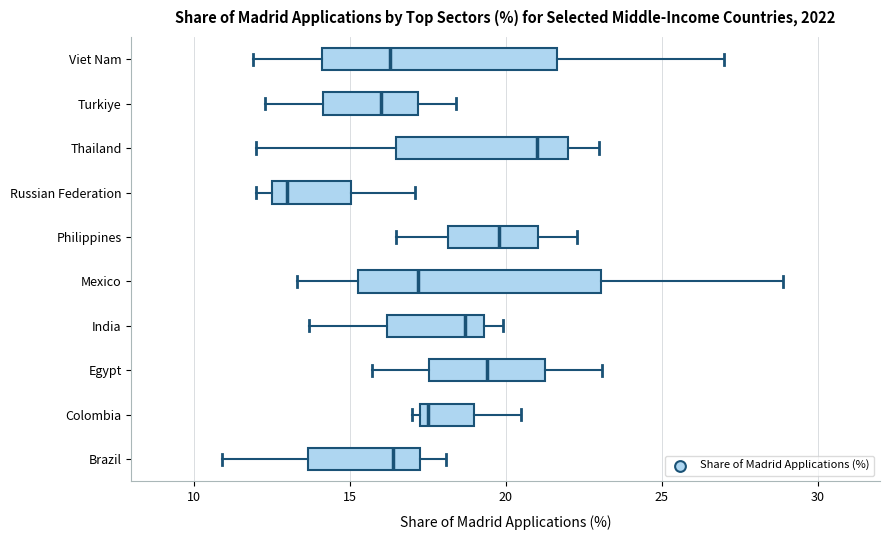

Reading bottom to top, read every box against the x-axis: the position of its median line, the range the box covers, and the ends of its whiskers. The values are not printed on the chart, so give them approximately, as read against the axis.

Brazil: median 16.5, box 13.5 to 17.5, whiskers 11.0 to 18.0
Colombia: median 17.5 (just right of the box's left edge), box 17.5 to 19.0, whiskers 17.0 to 20.5
Egypt: median 19.5, box 17.5 to 21.5, whiskers 15.5 to 23.0
India: median 18.5, box 16.0 to 19.5, whiskers 13.5 to 20.0
Mexico: median 17.0, box 15.5 to 23.0, whiskers 13.5 to 29.0
Philippines: median 20.0, box 18.0 to 21.0, whiskers 16.5 to 22.5
Russian Federation: median 13.0, box 12.5 to 15.0, whiskers 12.0 to 17.0
Thailand: median 21.0, box 16.5 to 22.0, whiskers 12.0 to 23.0
Turkiye: median 16.0, box 14.0 to 17.0, whiskers 12.5 to 18.5
Viet Nam: median 16.5, box 14.0 to 21.5, whiskers 12.0 to 27.0